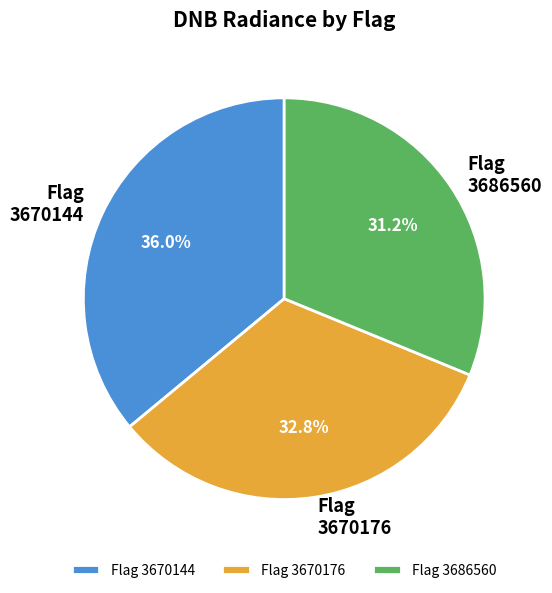

Which slice is the smallest?

Flag 3686560